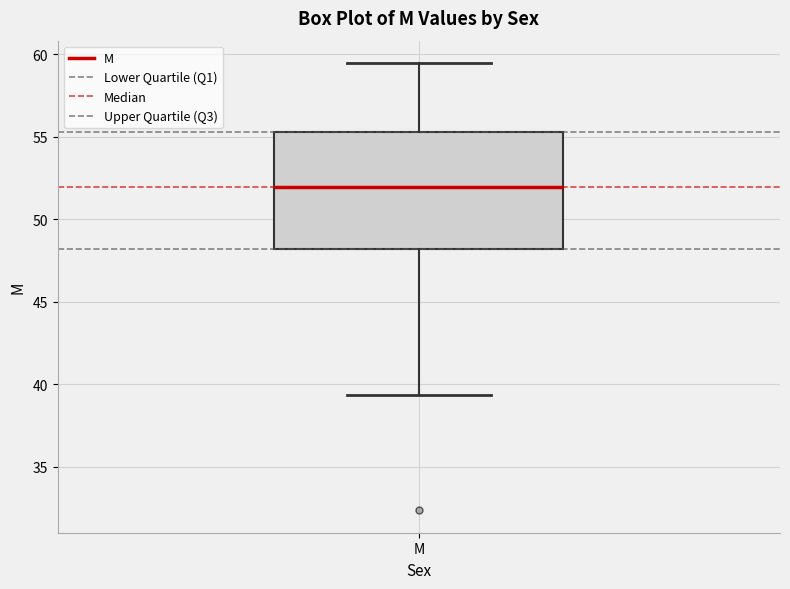

Transcribe this box plot: give where the median line is, the range the box spans, and where the two whiskers end, as read against the y-axis. The values are not printed on the chart, so give them approximately, as read against the axis.

median 52.0, box 48.0 to 55.5, whiskers 39.5 to 59.5